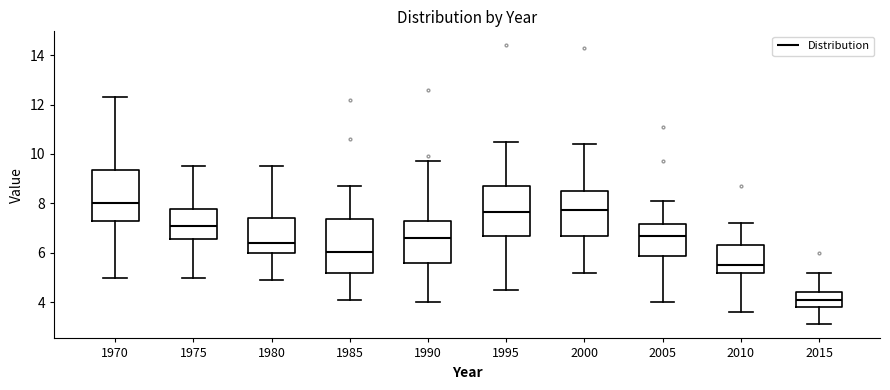

Reading left to right, read every box against the y-axis: the position of its median line, the range the box covers, and the ends of its whiskers. The values are not printed on the chart, so give them approximately, as read against the axis.

1970: median 8.0, box 7.4 to 9.4, whiskers 5.0 to 12.4
1975: median 7.2, box 6.6 to 7.8, whiskers 5.0 to 9.6
1980: median 6.4, box 6.0 to 7.4, whiskers 5.0 to 9.6
1985: median 6.0, box 5.2 to 7.4, whiskers 4.2 to 8.8
1990: median 6.6, box 5.6 to 7.4, whiskers 4.0 to 9.8
1995: median 7.6, box 6.6 to 8.8, whiskers 4.6 to 10.6
2000: median 7.8, box 6.8 to 8.6, whiskers 5.2 to 10.4
2005: median 6.8, box 5.8 to 7.2, whiskers 4.0 to 8.2
2010: median 5.6, box 5.2 to 6.4, whiskers 3.6 to 7.2
2015: median 4.2, box 3.8 to 4.4, whiskers 3.2 to 5.2